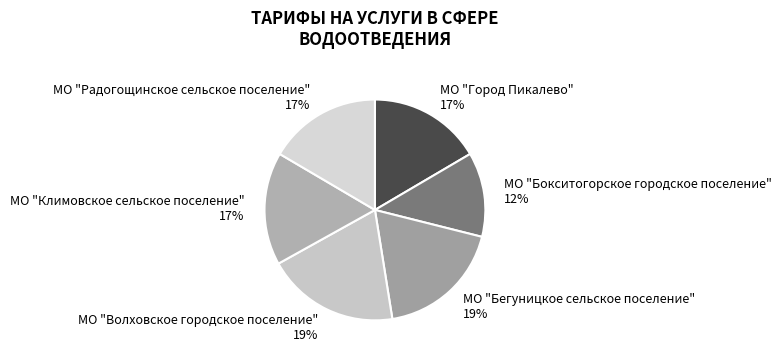

Combined, do МО "Климовское сельское поселение" and МО "Город Пикалево" account for over 50%?

No